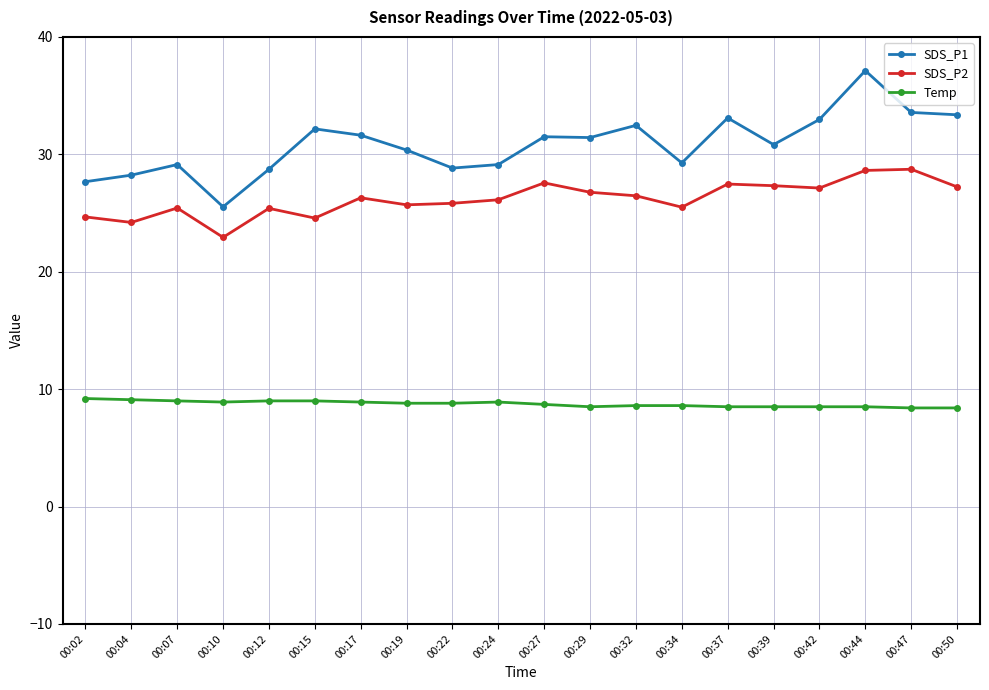

The SDS_P2 series shows 25.8 at 00:22. True or false?

True